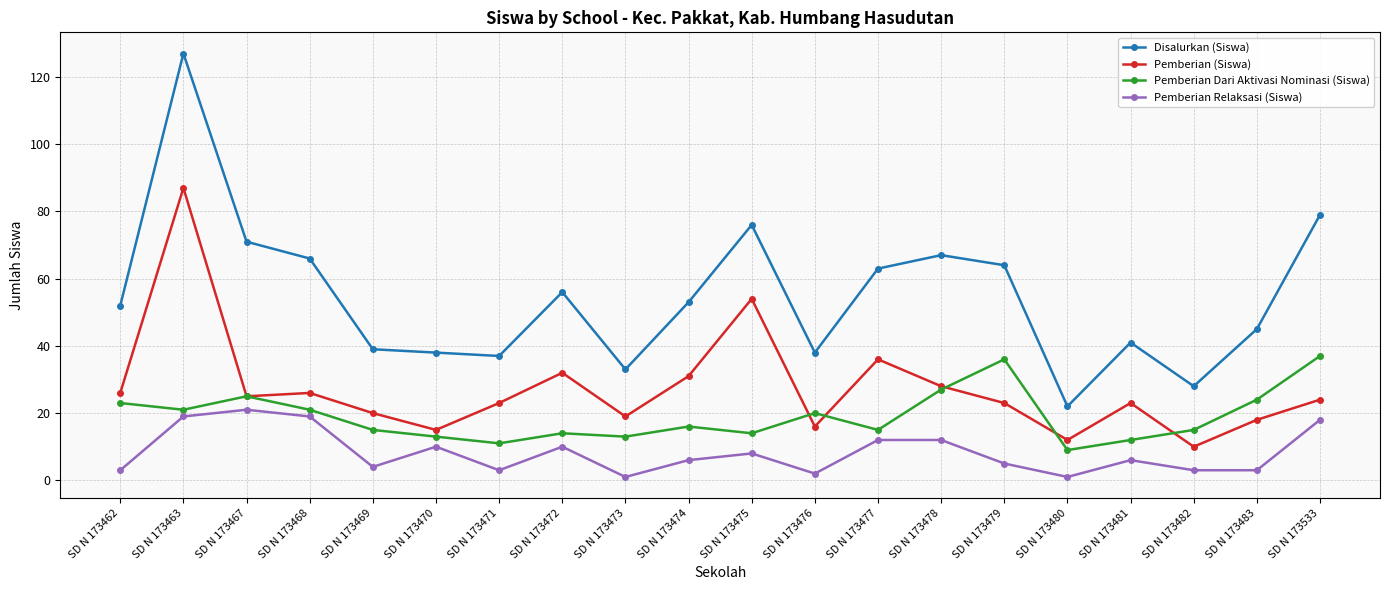

Which series has the largest range (max minus min)?

Disalurkan (Siswa)